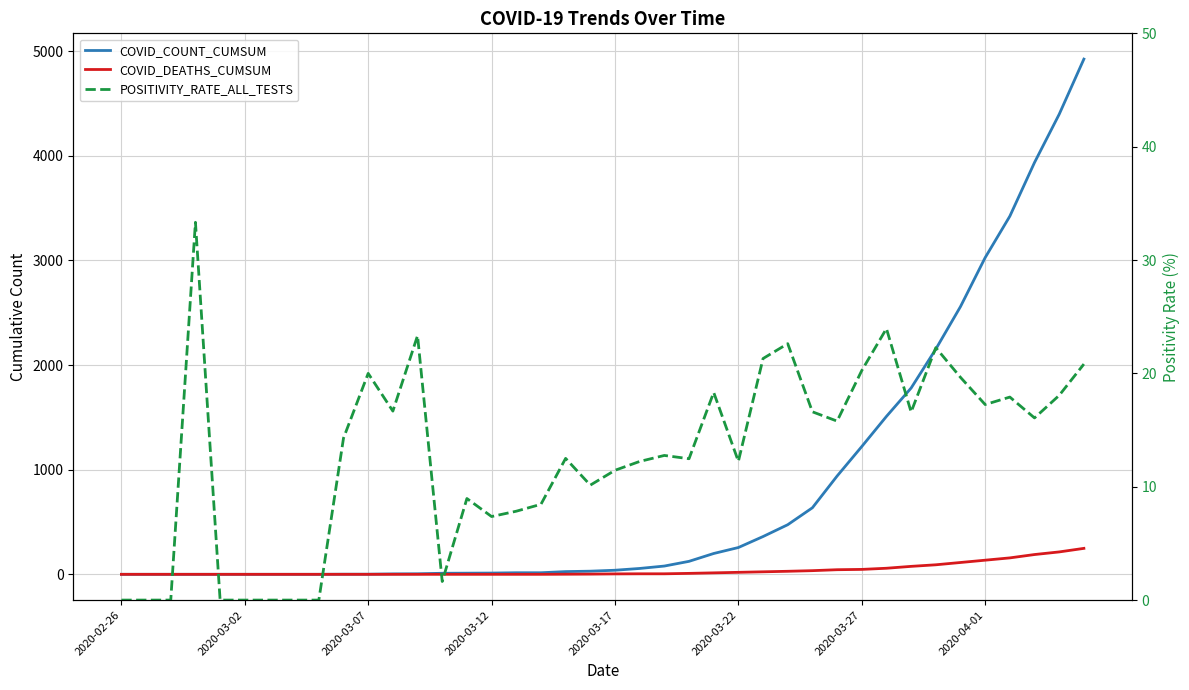

Count the number of categories in the chart.

40